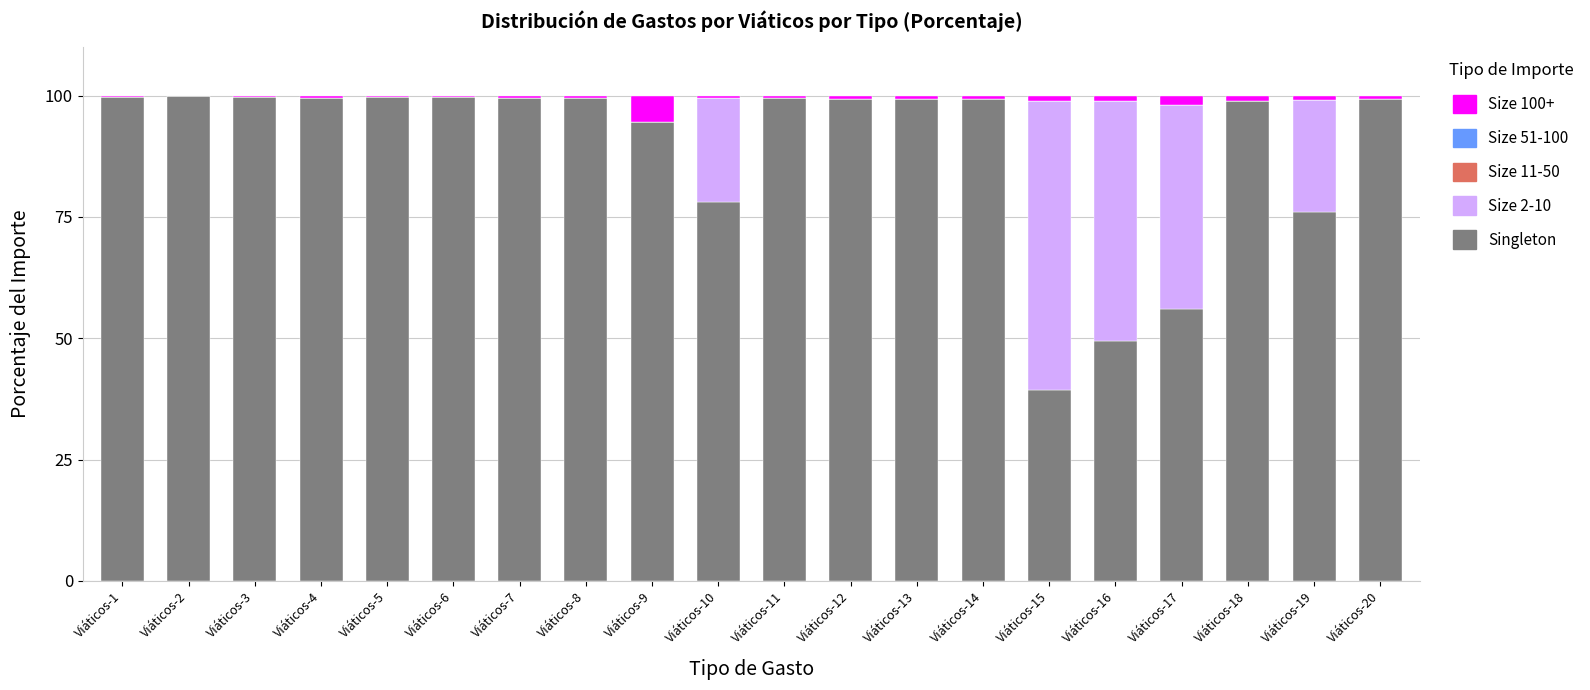

What is the maximum value for Singleton?

99.9